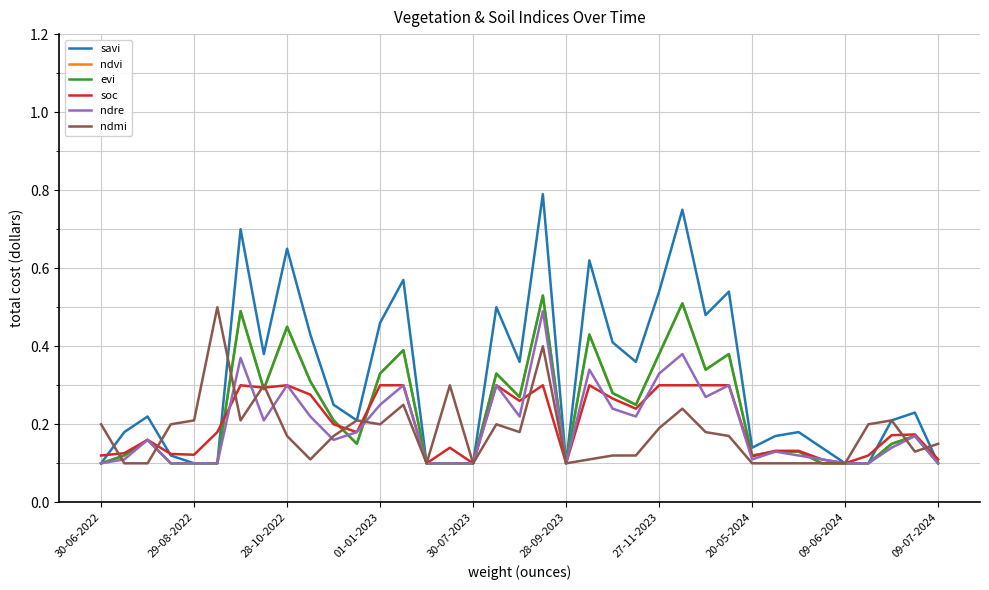

Is this an area chart (filled region under the line)?

No